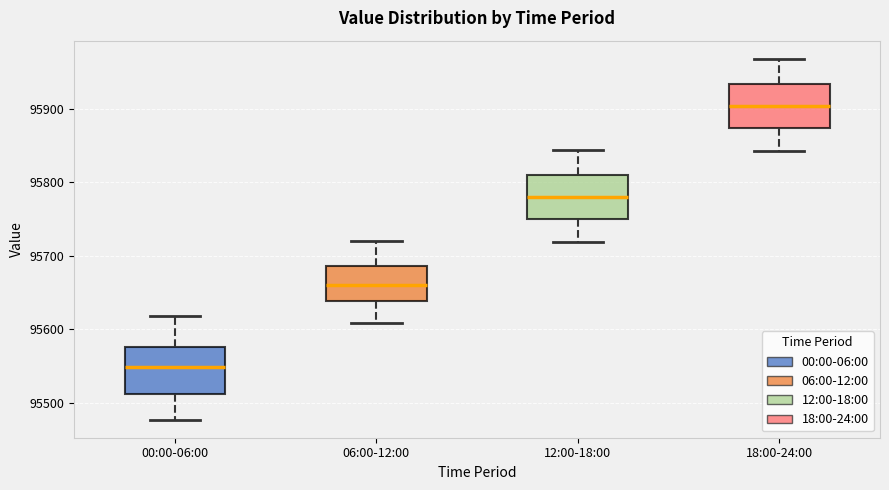

Reading left to right, transcribe this box plot: for each box, give where its median line is, the range the box spans, and where its two whiskers end, as read against the y-axis. The values are not printed on the chart, so give them approximately, as read against the axis.

00:00-06:00: median 95550, box 95510 to 95580, whiskers 95480 to 95620
06:00-12:00: median 95660, box 95640 to 95690, whiskers 95610 to 95720
12:00-18:00: median 95780, box 95750 to 95810, whiskers 95720 to 95840
18:00-24:00: median 95900, box 95870 to 95930, whiskers 95840 to 95970